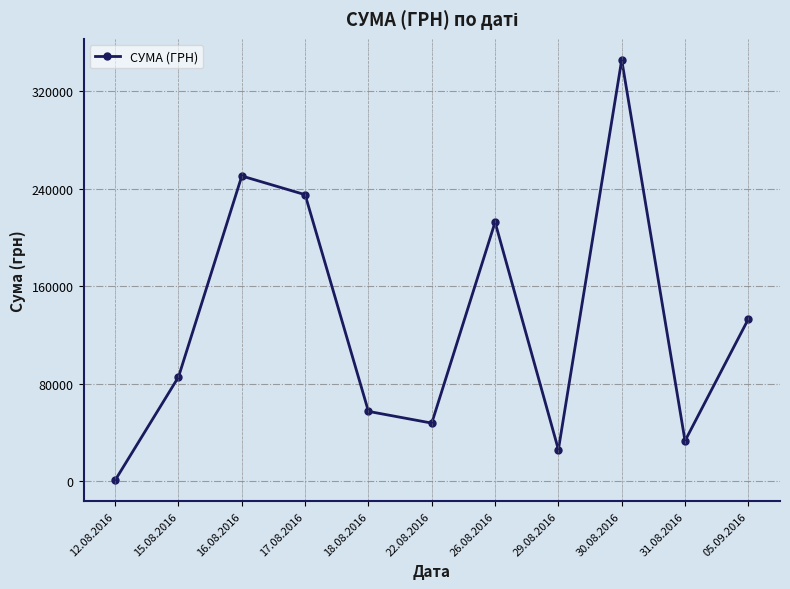

What value does the data have at 15.08.2016?

85650.0